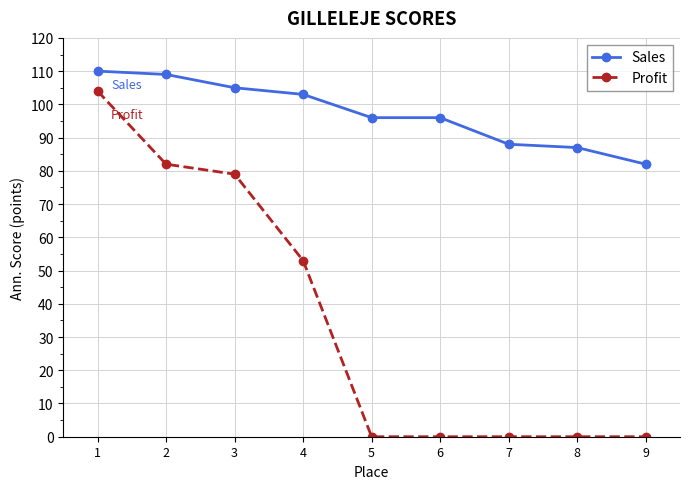

At which label does Sales first exceed 96?

1